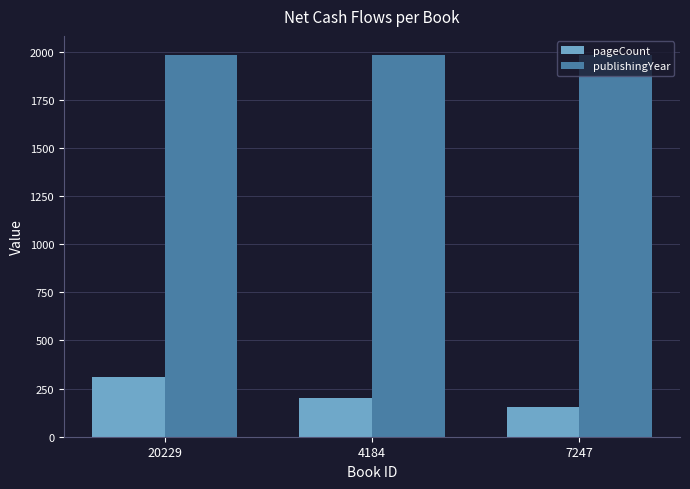

What is the sum of all pageCount values?

664